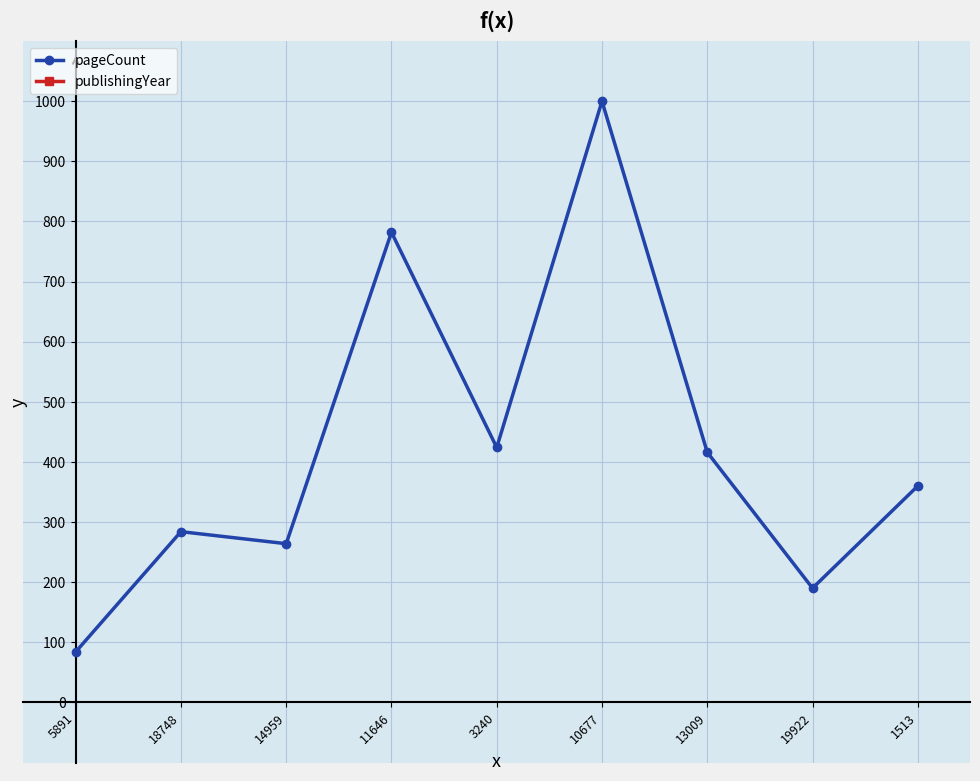

The pageCount series shows 782 at 11646. True or false?

True